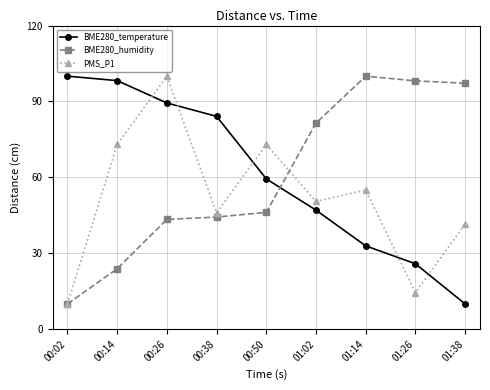

True or false: PMS_P1 and BME280_humidity intersect in this chart.

True